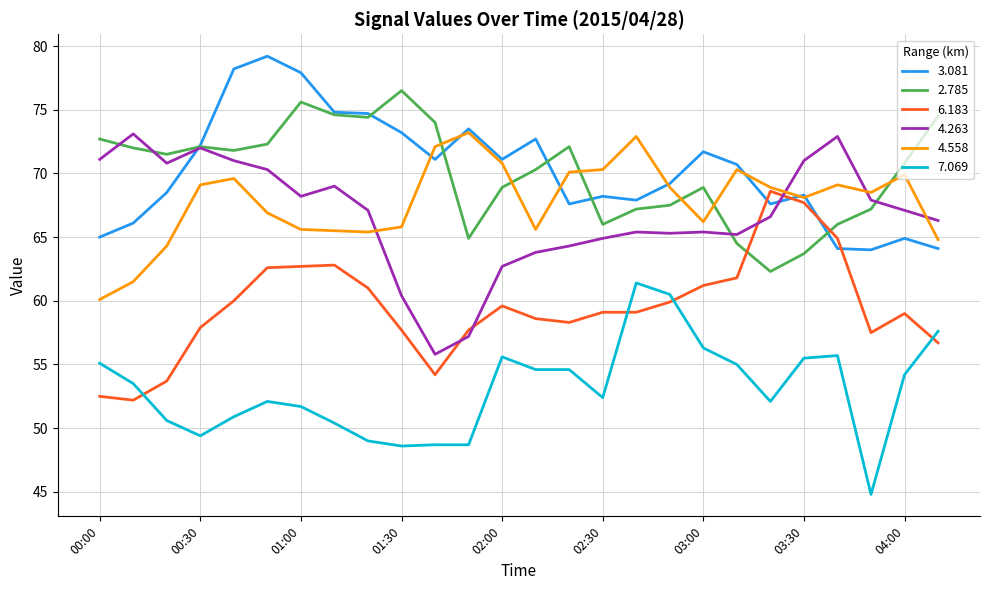

What is the lowest value of the 2.785 series?

62.3